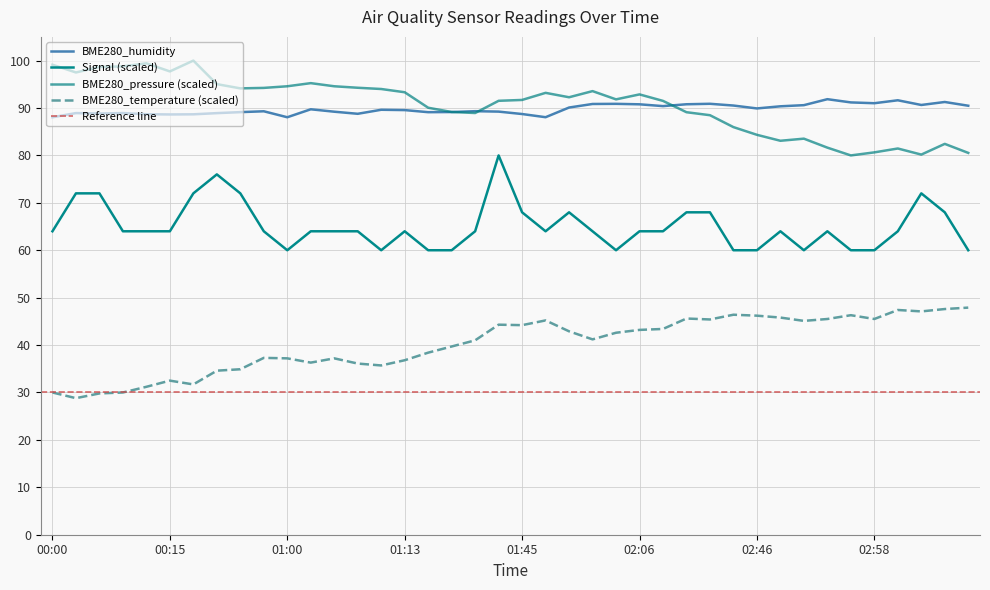

What is the sum of the Signal values at 02:01 and 02:08?

128.0